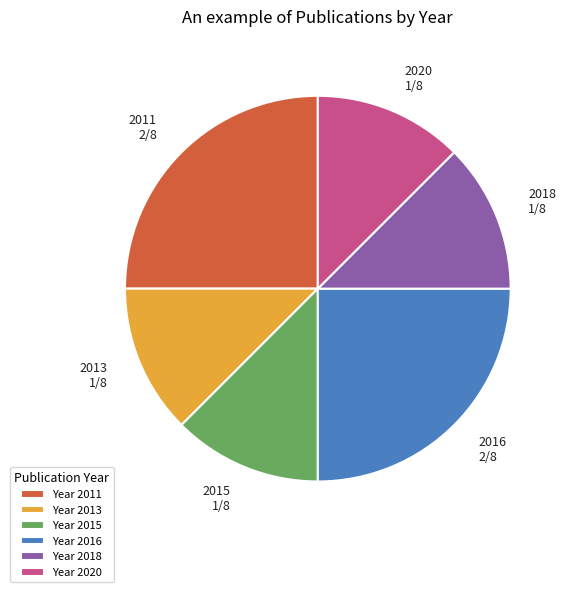

Is it true that 2011 is 25% of the pie?

True